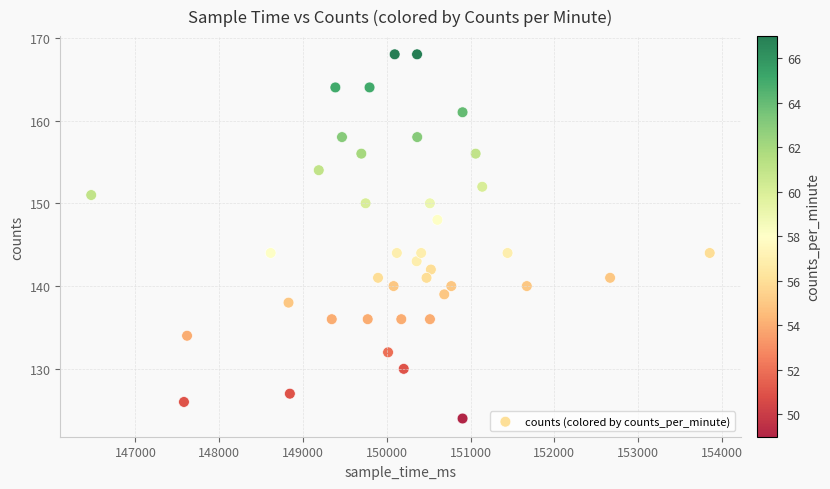

What is the range of Y values (max minus min)?

44